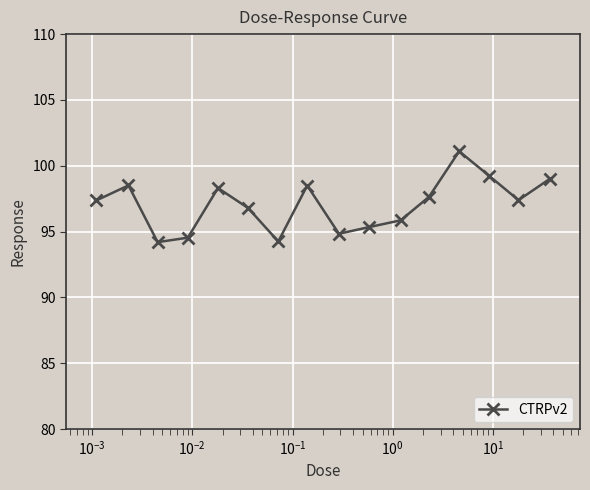

What is the smallest value displayed?

94.2